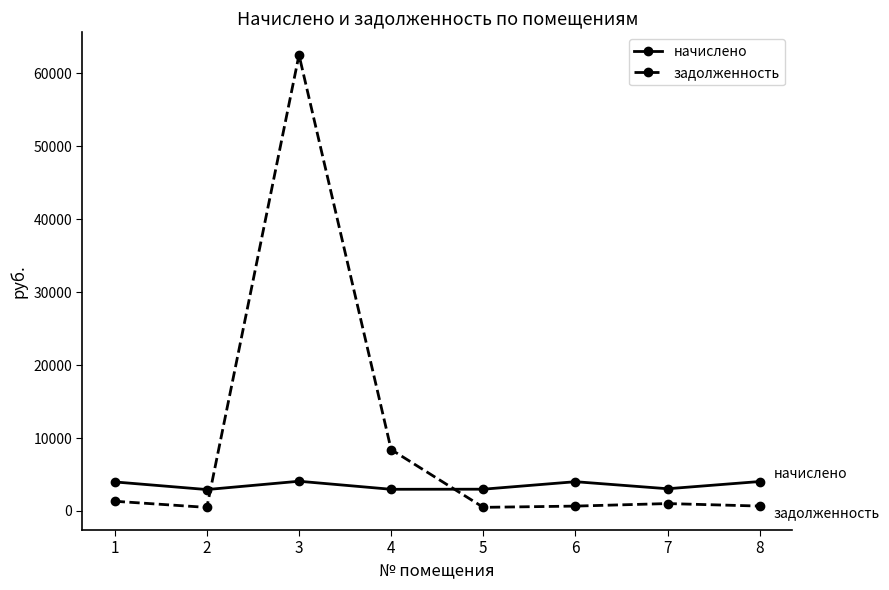

What are all the series names shown in the legend?

начислено, задолженность